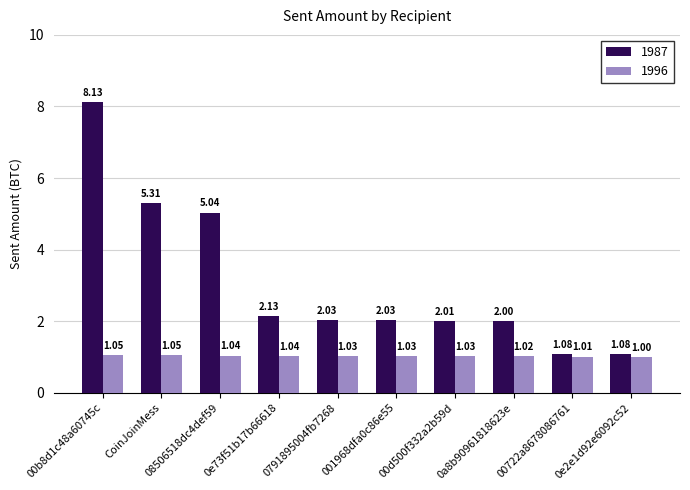

What is the label of the 10th bar from the left?

0e2e1d92e6092c52